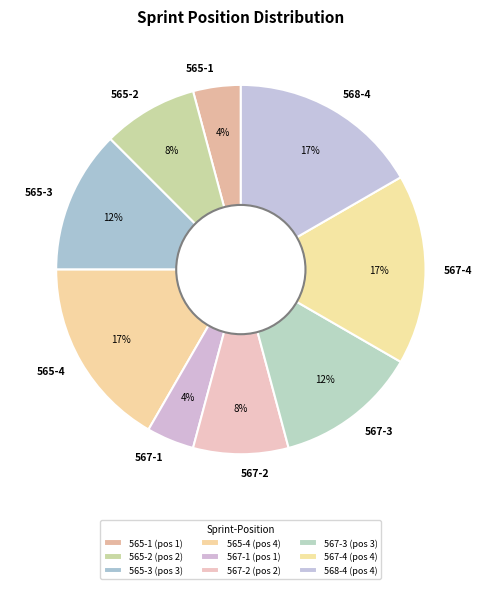

How many segments does this pie chart have?

9